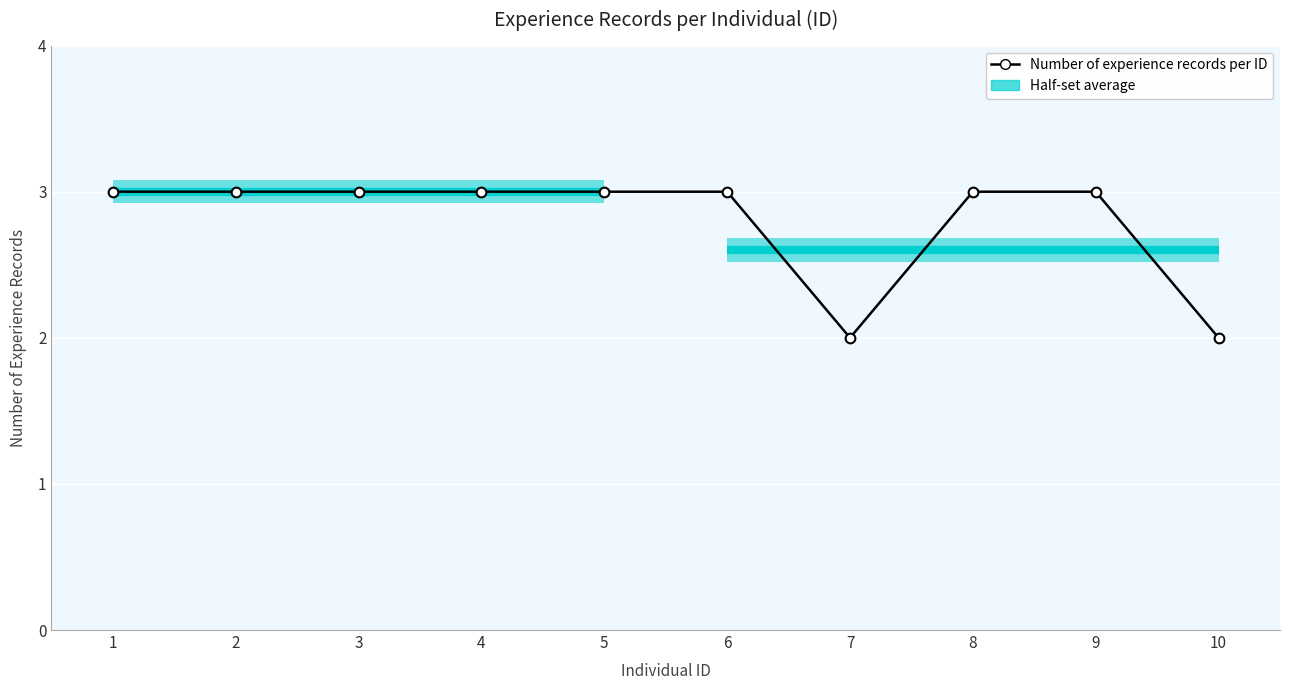

What is the sum of all values?

28